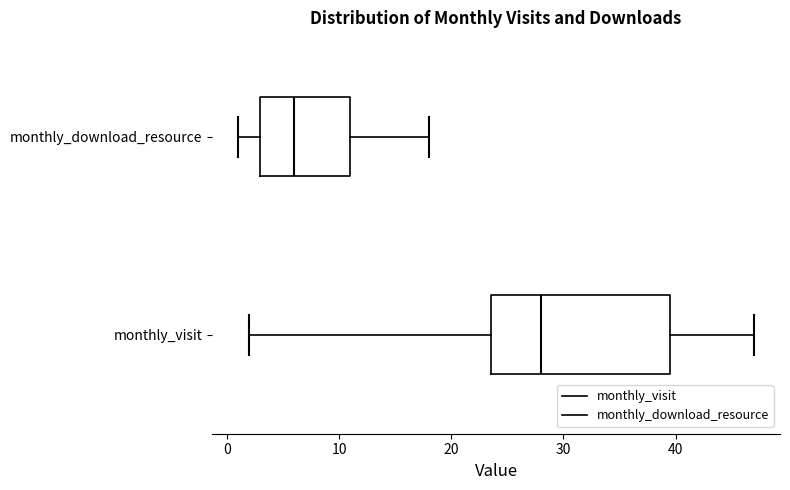

Reading bottom to top, read every box against the x-axis: the position of its median line, the range the box covers, and the ends of its whiskers. The values are not printed on the chart, so give them approximately, as read against the axis.

monthly_visit: median 28, box 24 to 40, whiskers 2 to 47
monthly_download_resource: median 6, box 3 to 11, whiskers 1 to 18